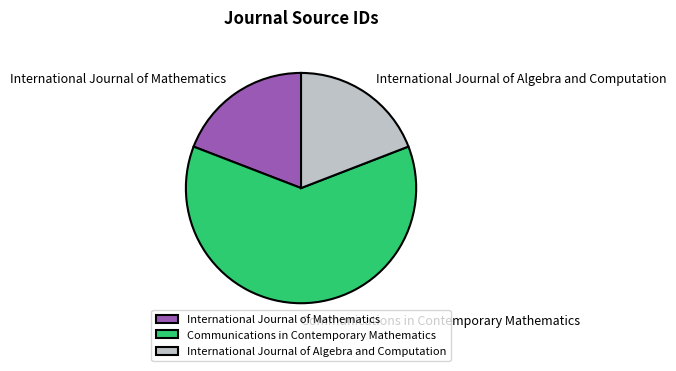

Which slice represents more than half of the pie?

Communications in Contemporary Mathematics